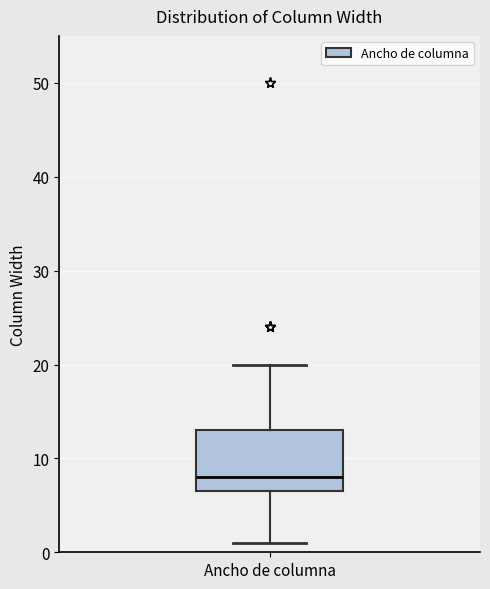

Transcribe this box plot: give where the median line is, the range the box spans, and where the two whiskers end, as read against the y-axis. The values are not printed on the chart, so give them approximately, as read against the axis.

median 8, box 7 to 13, whiskers 1 to 20